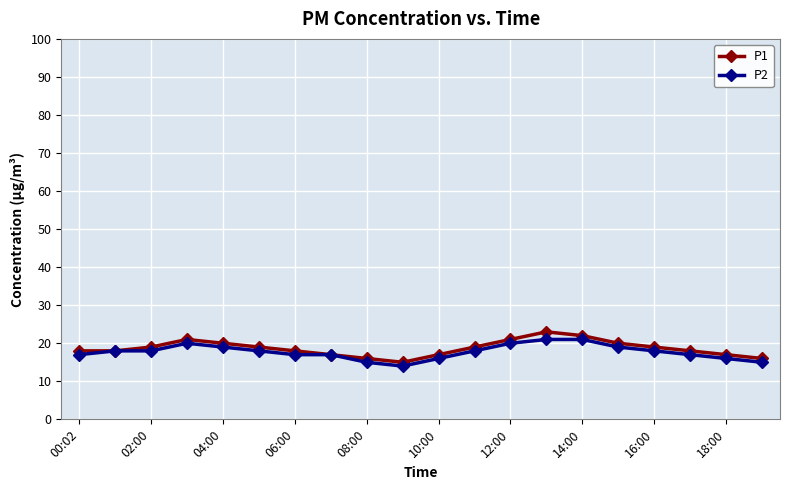

True or false: P2 has more than 0 points higher than both neighbors.

True